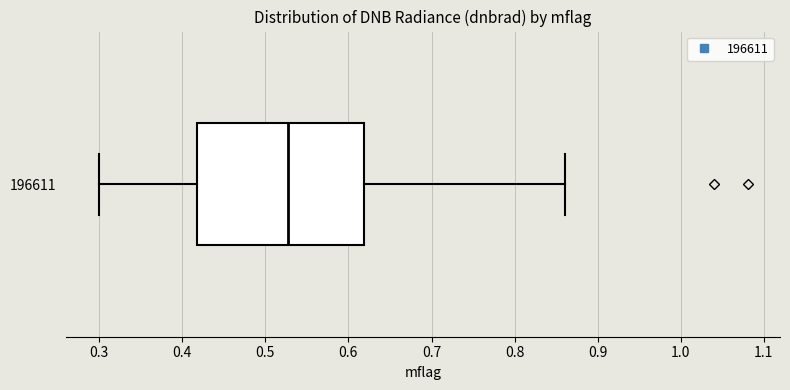

Read this box plot against the x-axis: the position of the median line, the range covered by the box, and the ends of both whiskers. The values are not printed on the chart, so give them approximately, as read against the axis.

median 0.53, box 0.42 to 0.62, whiskers 0.30 to 0.86